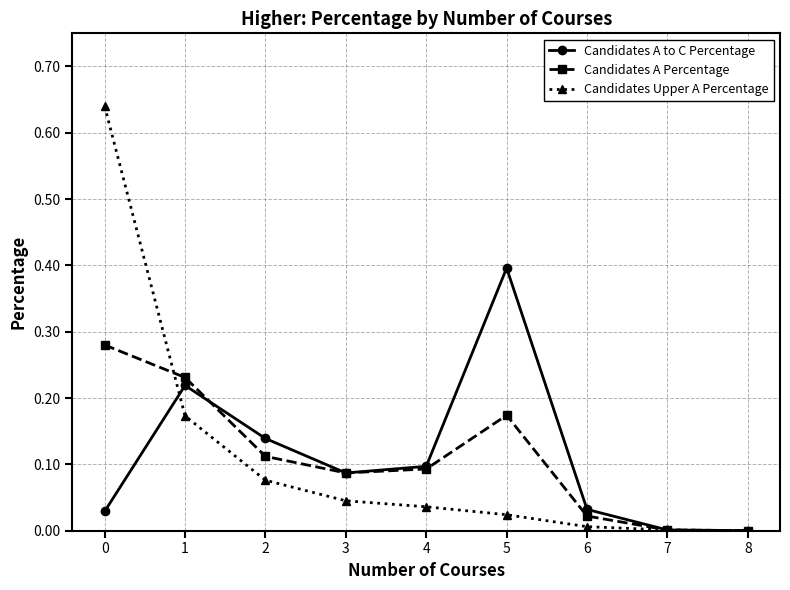

True or false: Candidates A to C Percentage has a value of 0.1 at 3.

True